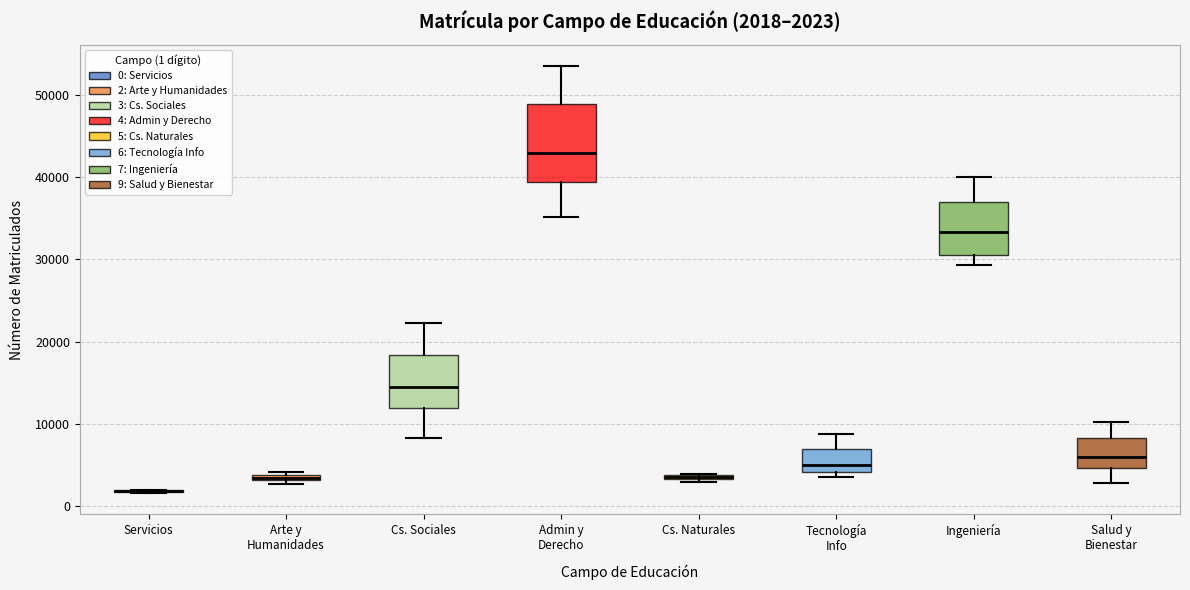

Comparing the boxes themselves (not the whiskers), which one is the tallest?

Admin y Derecho